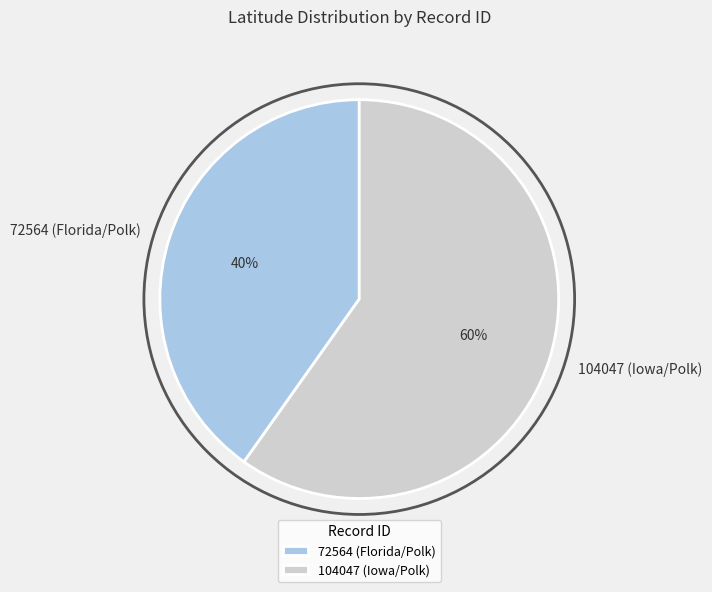

Is there a majority slice in this chart?

Yes